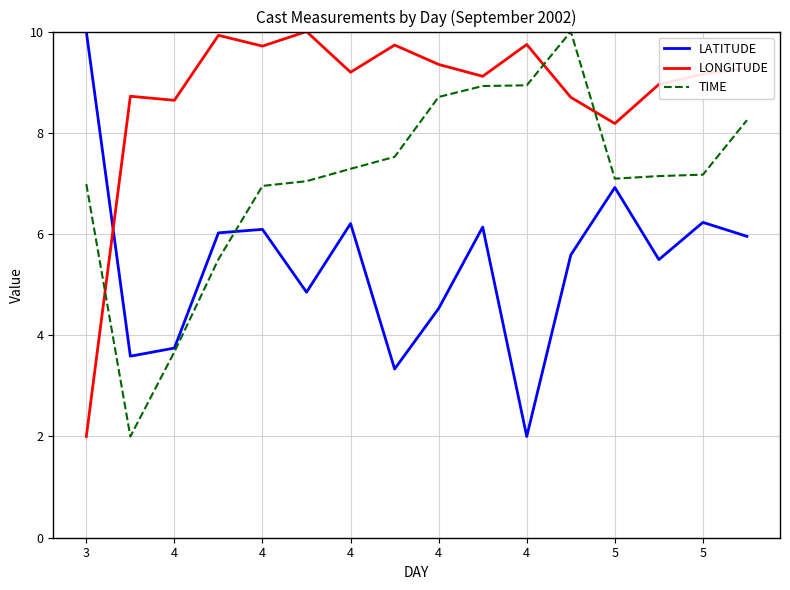

Which series has the largest total across all categories?

LONGITUDE